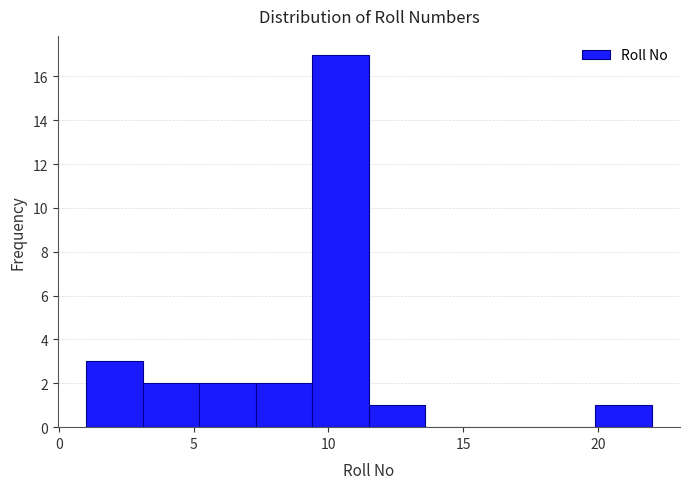

Over which range of the x-axis is the bar tallest?

9.4 to 11.5